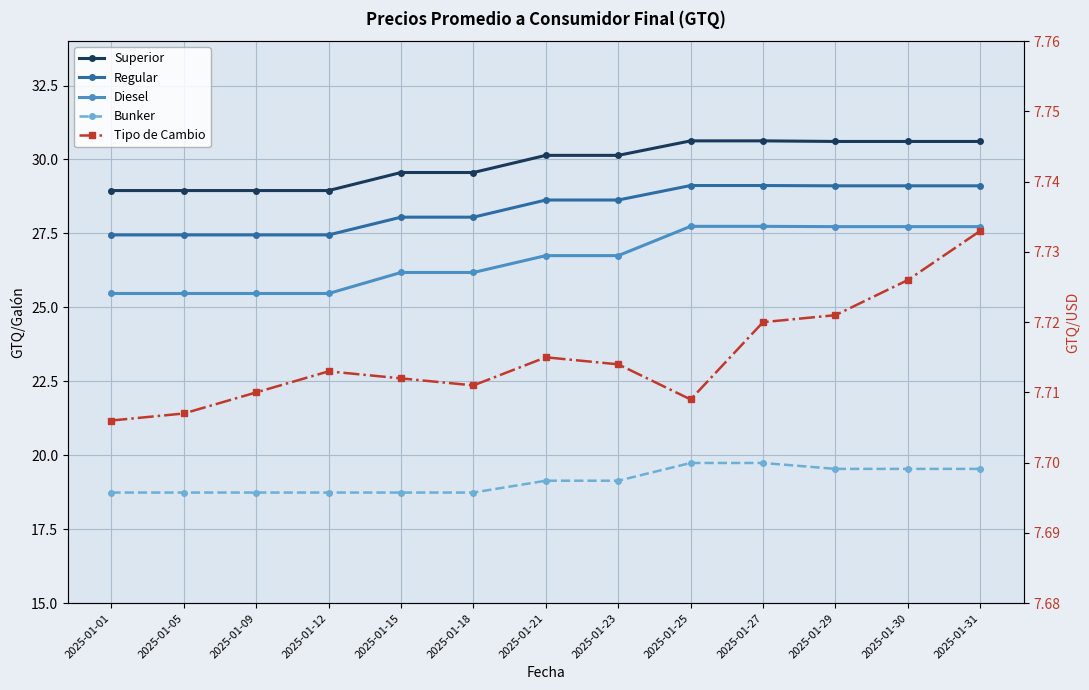

What is the greatest value displayed?

30.6